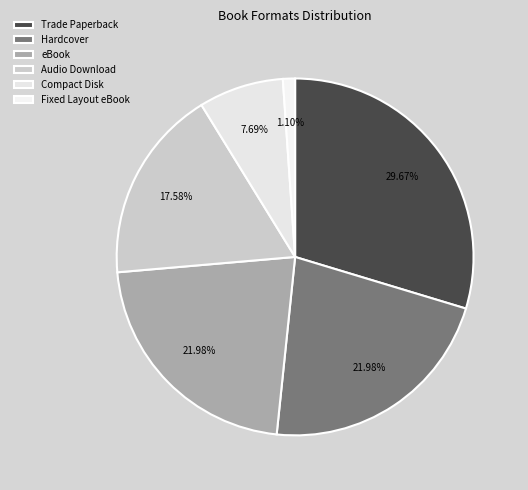

What is the largest slice in the pie chart?

Trade Paperback